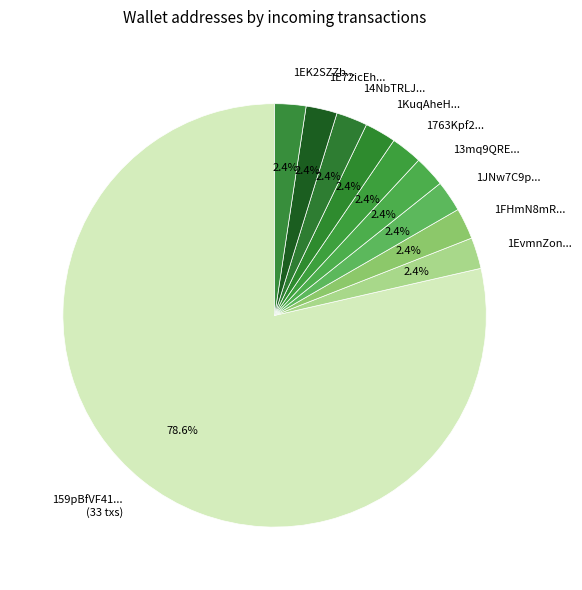

What is the largest slice in the pie chart?

159pBfVF41... (33 txs)